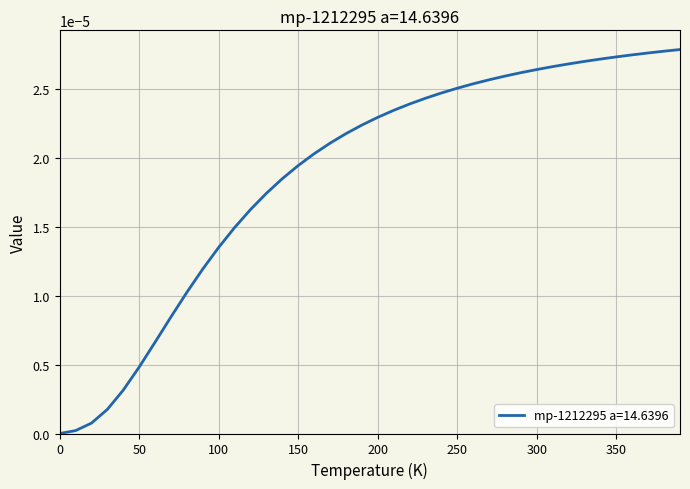

What is the label of the 10th point from the right?

300.0